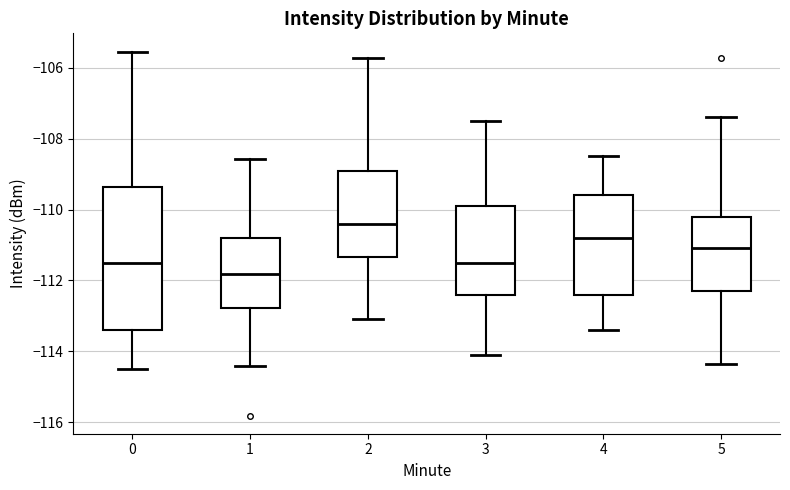

Which box's median line is the highest?

2